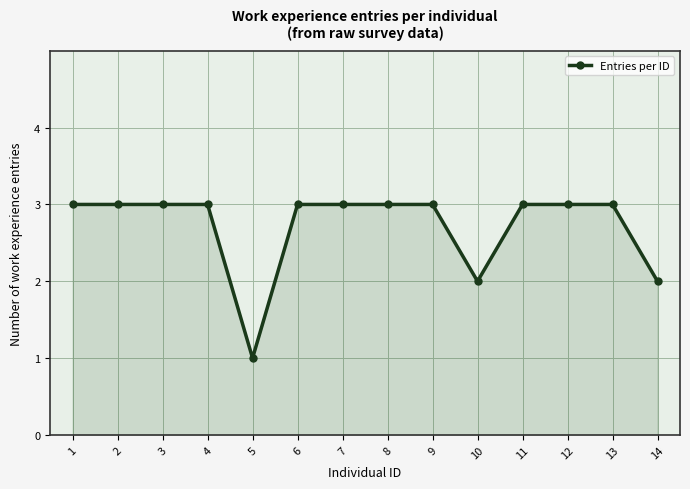

Reading left to right, what are all the values shown in this chart?

3	3	3	3	1	3	3	3	3	2	3	3	3	2